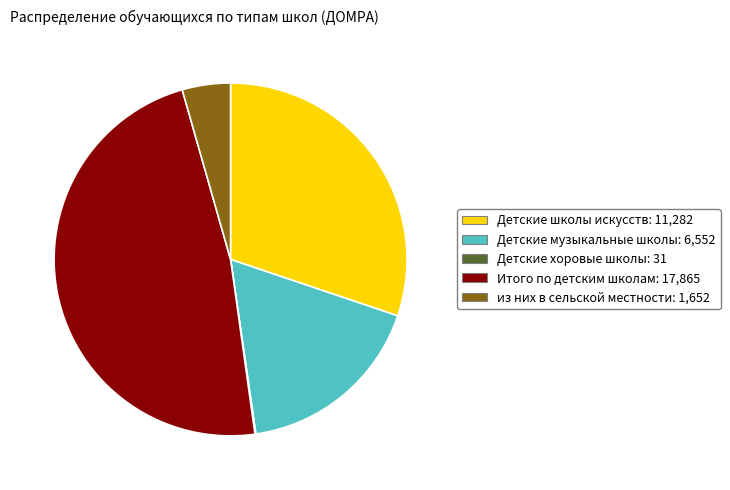

Is there any slice that represents more than half of the pie?

No